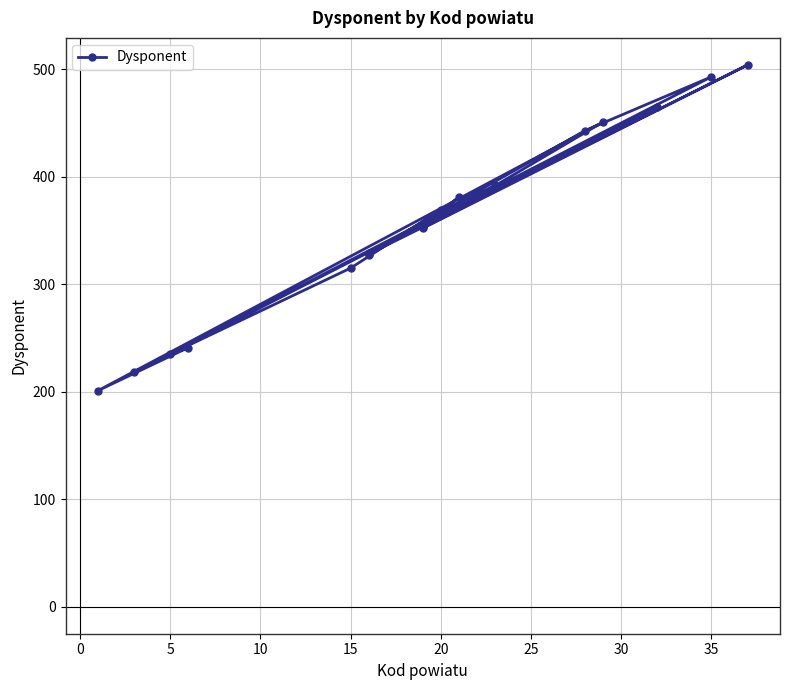

What is the average value?

355